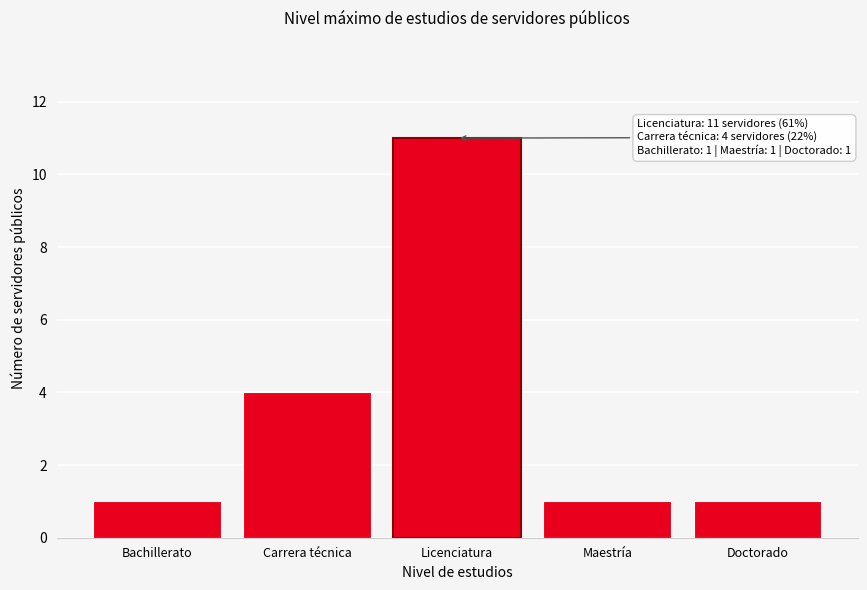

Reading left to right, extract all data points from this chart.

Bachillerato=1	Carrera técnica=4	Licenciatura=11	Maestría=1	Doctorado=1